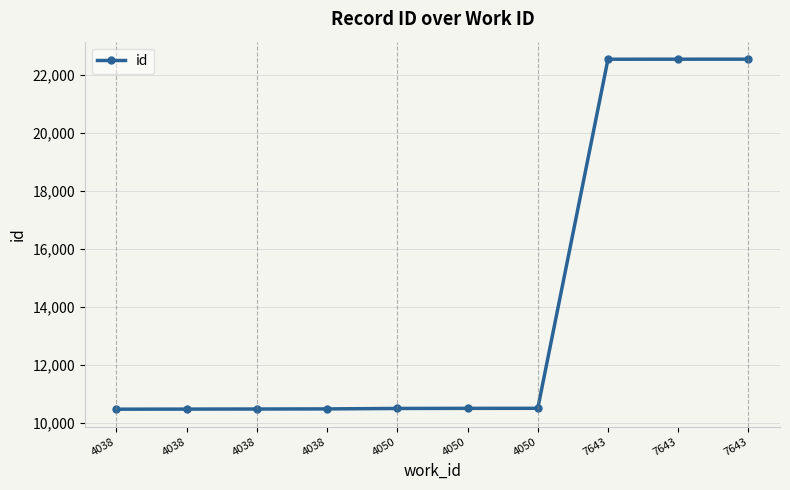

What is the sum of the values at 7643 and 4050?

33035